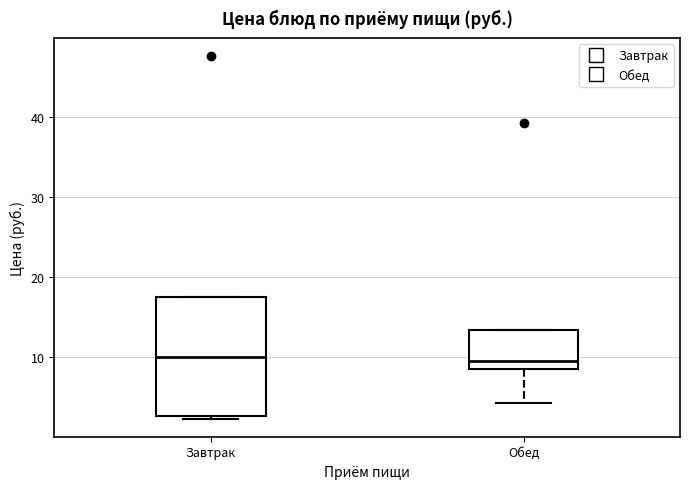

Reading left to right, read every box against the y-axis: the position of its median line, the range the box covers, and the ends of its whiskers. The values are not printed on the chart, so give them approximately, as read against the axis.

Завтрак: median 10, box 3 to 18, whiskers 2 to 18
Обед: median 10, box 9 to 13, whiskers 4 to 13